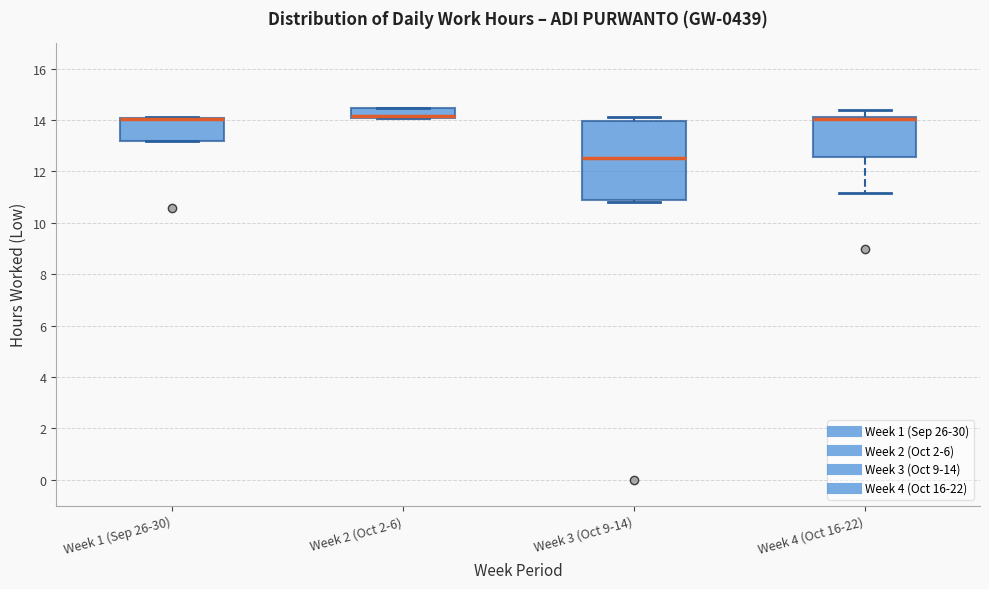

Where is the upper edge of the box for Week 2 (Oct 2-6) on the y-axis? The values are not printed on the chart, so give them approximately, as read against the axis.

14.4